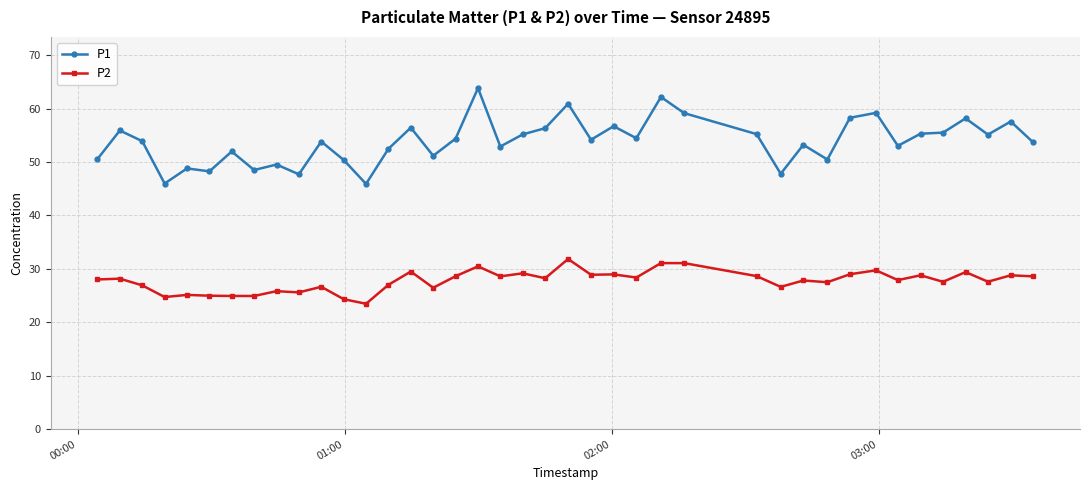

How many lines are shown in the chart?

2